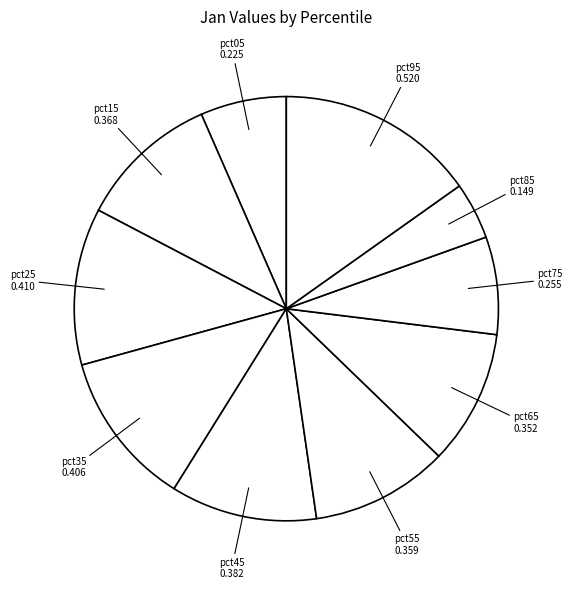

Count the number of slices in the pie.

10